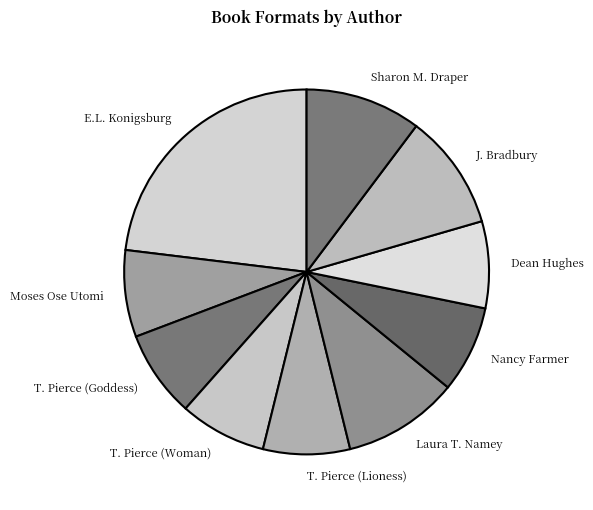

Is it true that T. Pierce (Goddess) is 8% of the pie?

True